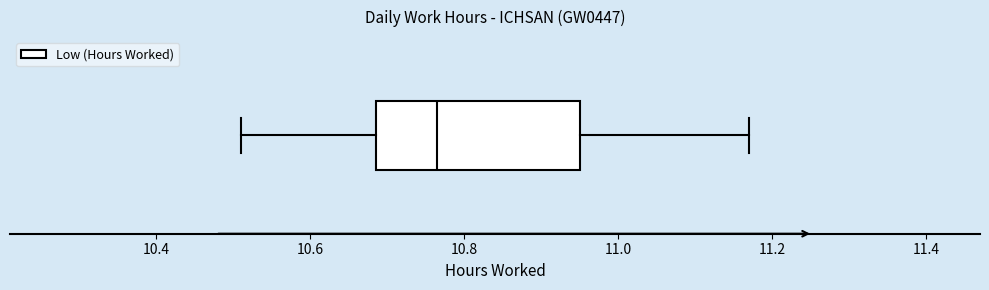

Where does the right whisker of the box end on the x-axis? The values are not printed on the chart, so give them approximately, as read against the axis.

11.18